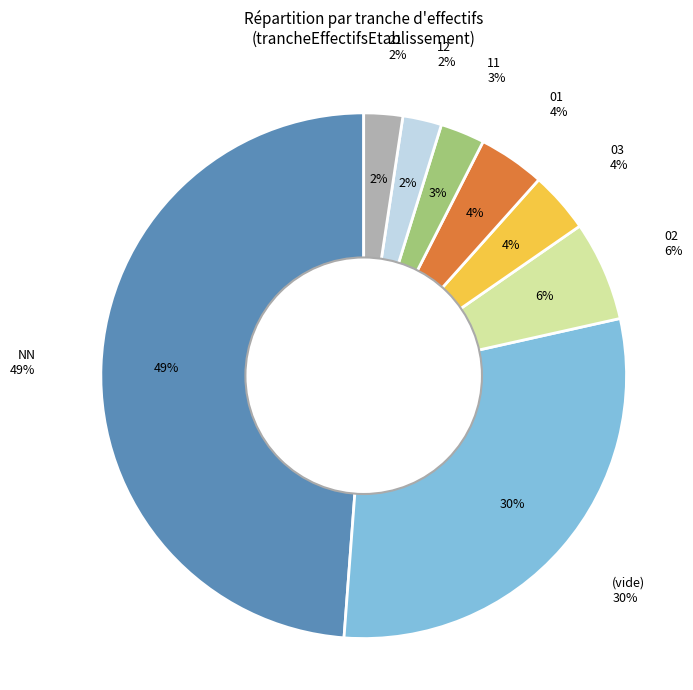

What is the ratio of the value at  to the value at 21?

12.4